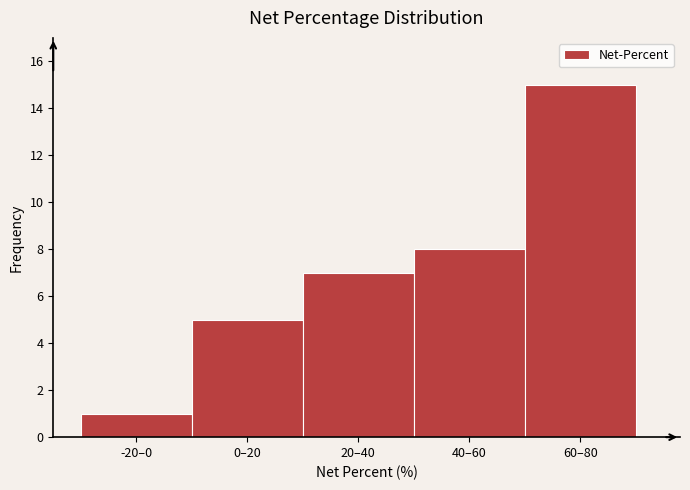

Reading left to right, transcribe all the data shown in this chart.

1	5	7	8	15